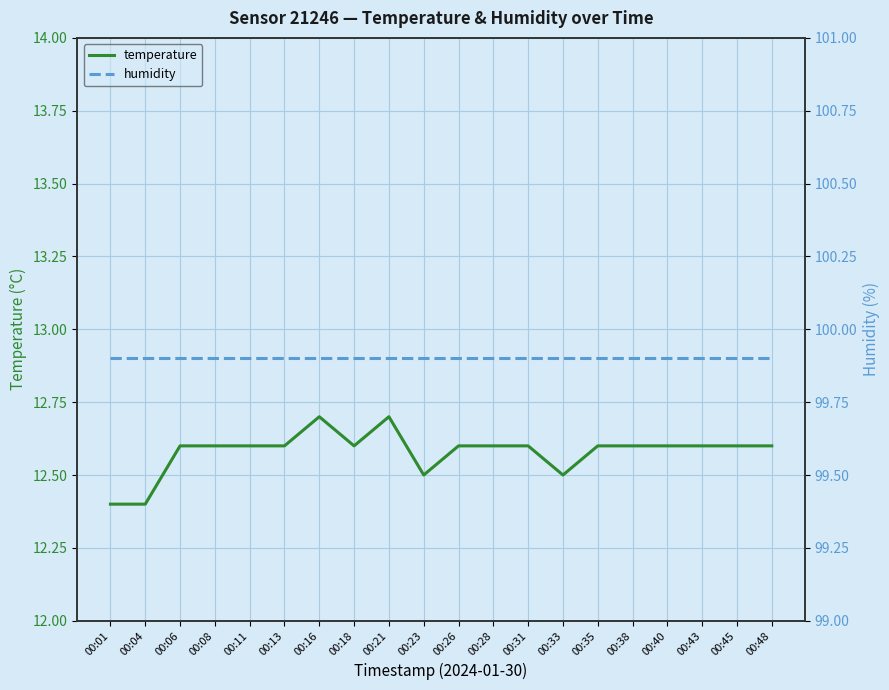

How many temperature values are between 12 and 13?

20